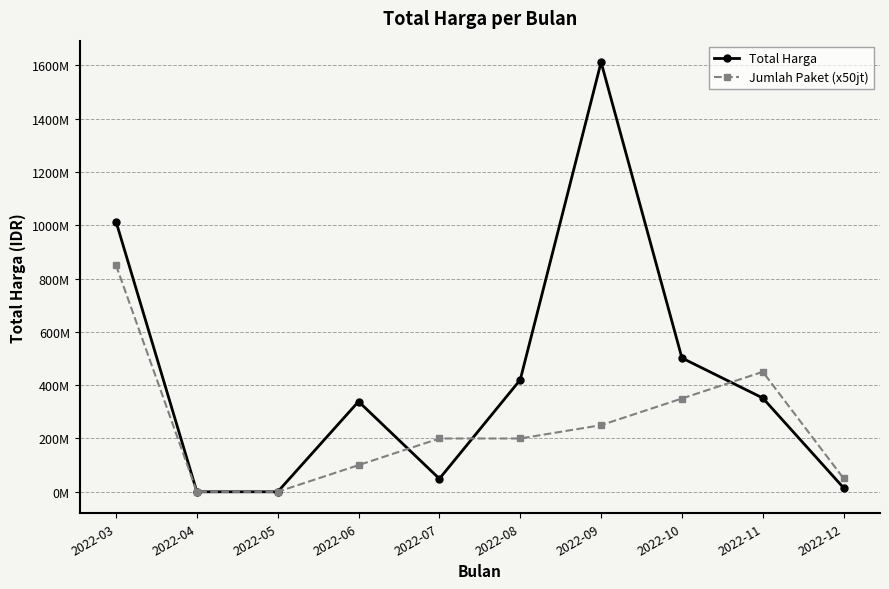

In Total Harga, how many points are lower than both neighbors (excluding endpoints)?

1